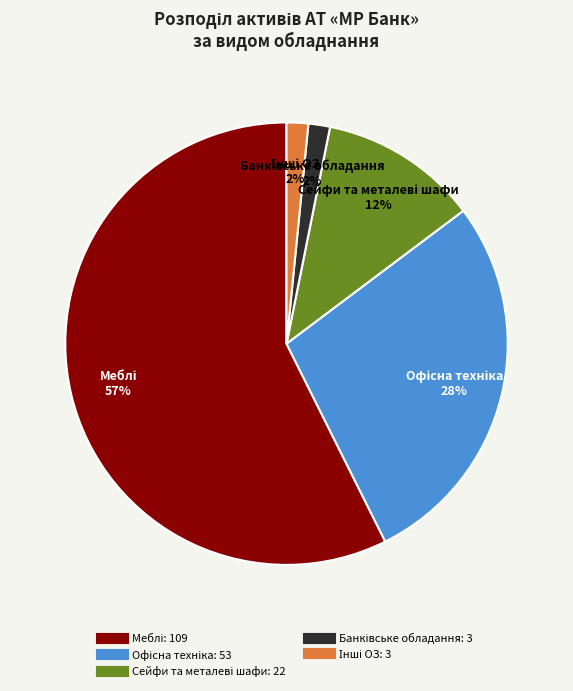

Does any single category account for the majority?

Yes